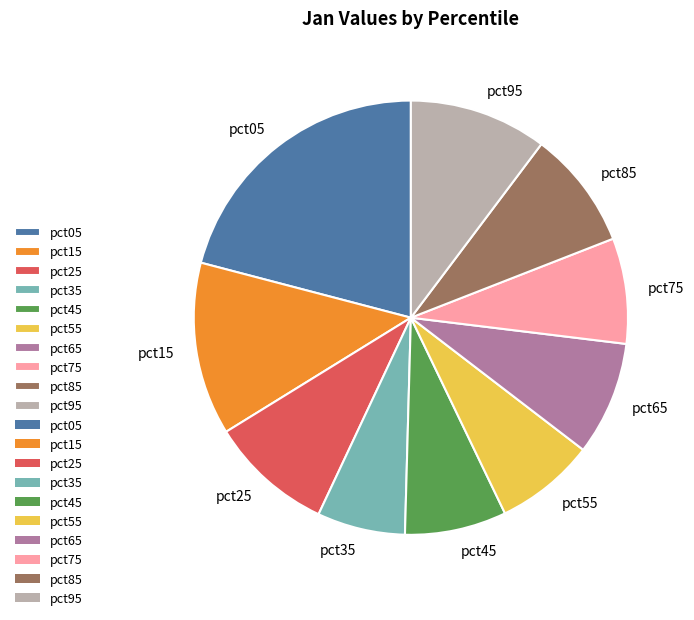

Is there a majority slice in this chart?

No